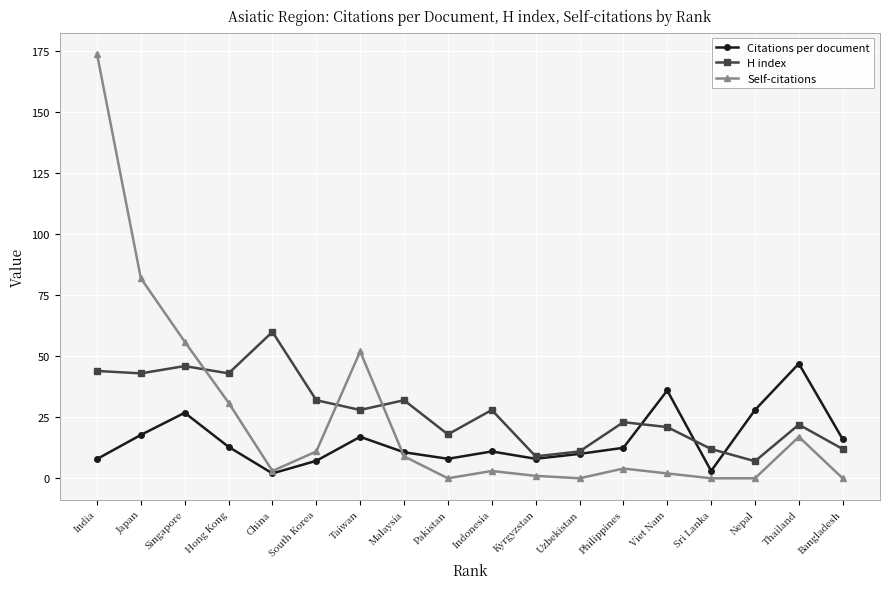

What is the difference between the Citations per document values at Sri Lanka and India?

4.9